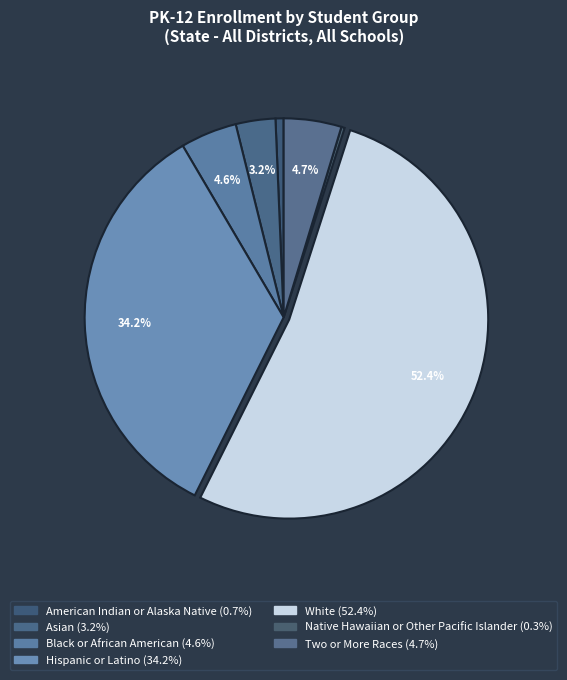

How many segments does this pie chart have?

7